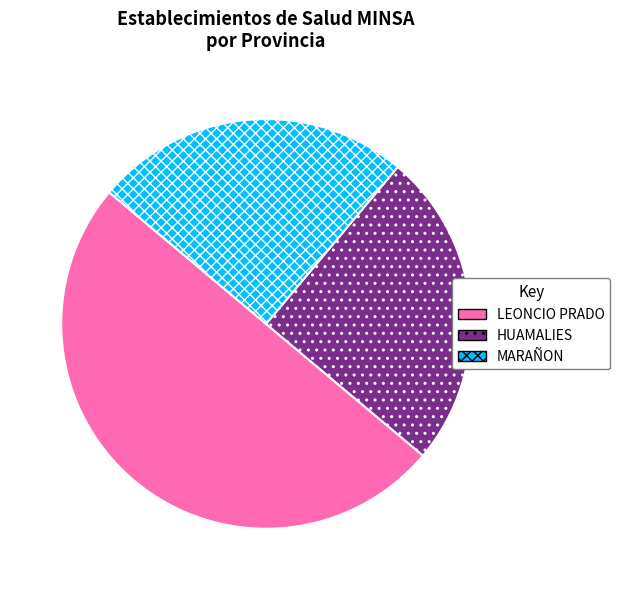

Approximately how many times larger is the value at MARAÑON compared to HUAMALIES?

1.0